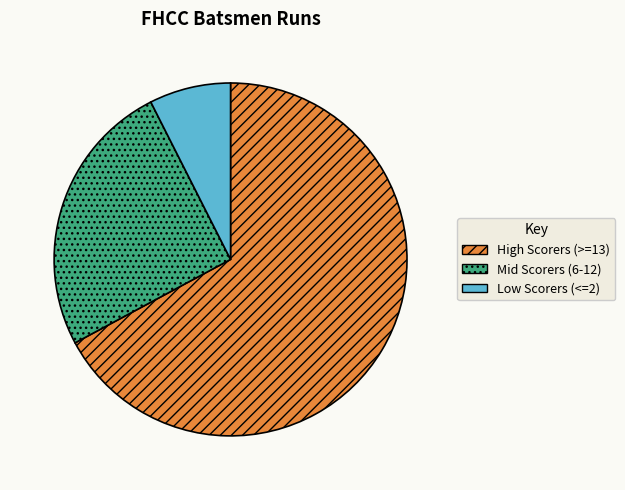

Does any single category account for the majority?

Yes